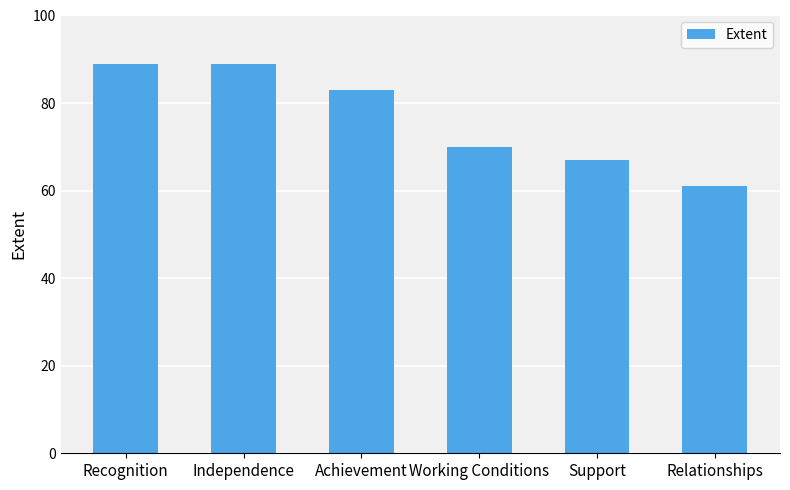

Reading left to right, what are all the values shown in this chart?

89	89	83	70	67	61